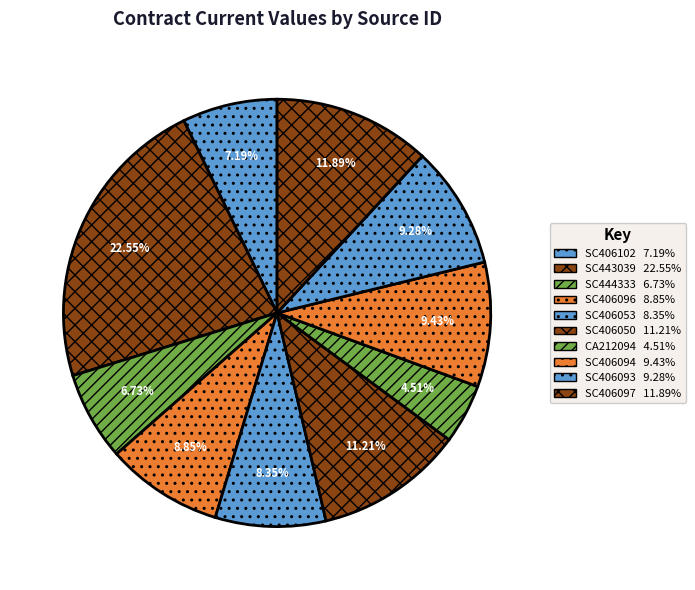

True or false: SC406093 accounts for 1% of the total.

False